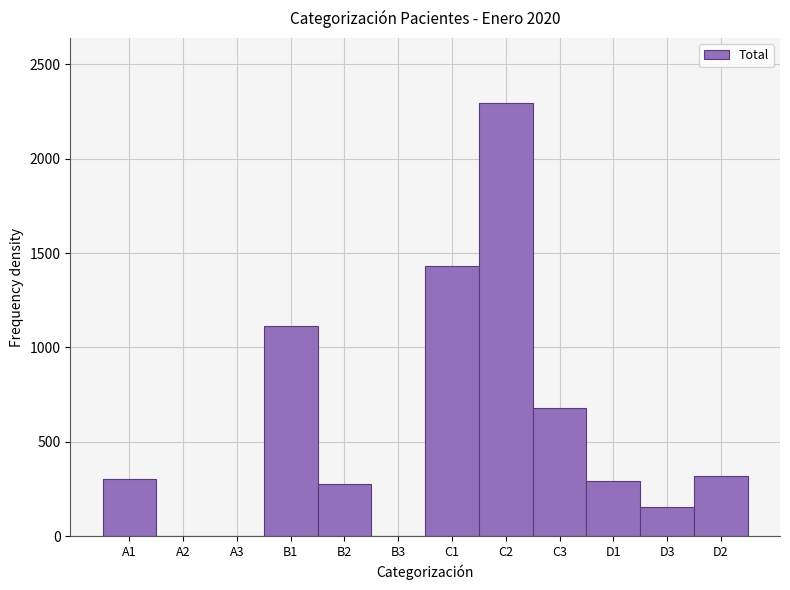

Which category has the highest value across all series?

C2